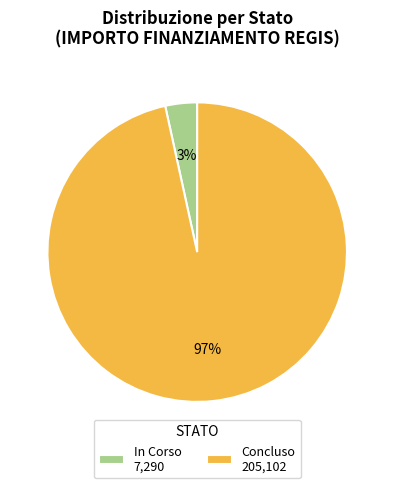

Which has a higher value, In Corso 7,290 or Concluso 205,102?

Concluso 205,102